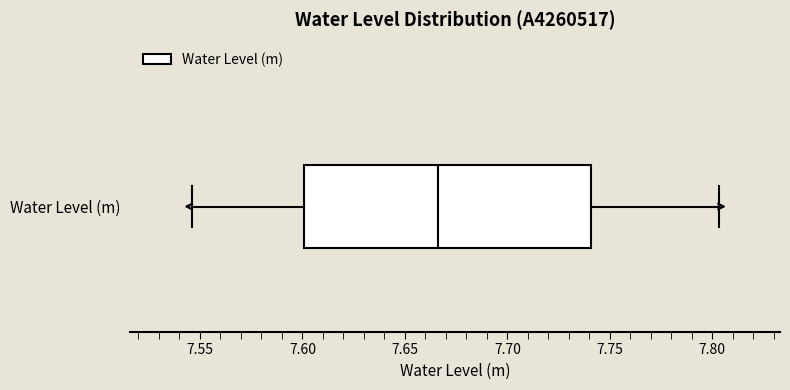

Read this box plot against the x-axis: the position of the median line, the range covered by the box, and the ends of both whiskers. The values are not printed on the chart, so give them approximately, as read against the axis.

median 7.665, box 7.600 to 7.740, whiskers 7.545 to 7.805